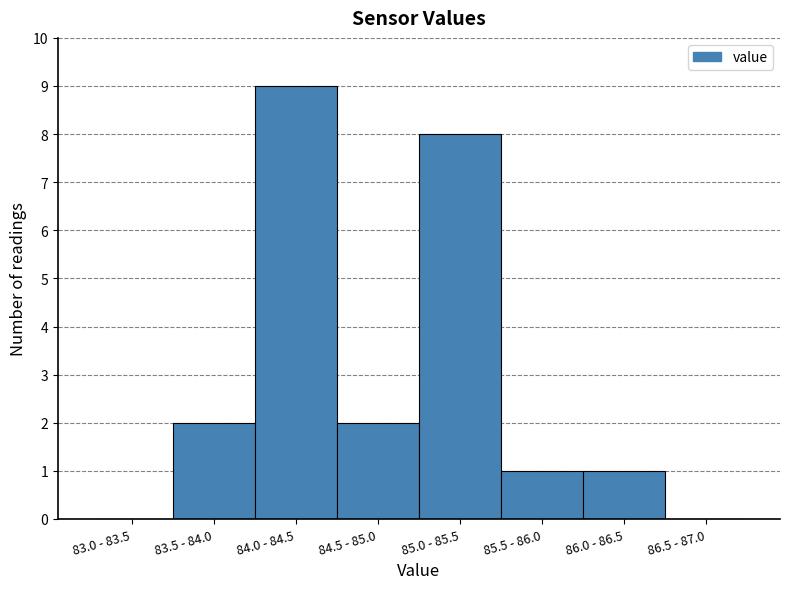

Reading left to right, list all the values displayed in this chart.

83.0 - 83.5=0	83.5 - 84.0=2	84.0 - 84.5=9	84.5 - 85.0=2	85.0 - 85.5=8	85.5 - 86.0=1	86.0 - 86.5=1	86.5 - 87.0=0